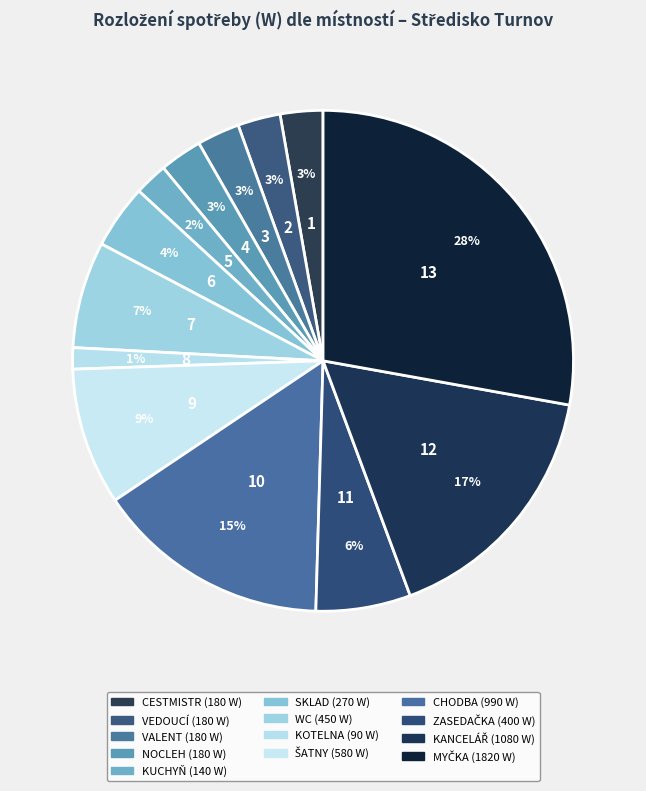

Approximately how many times larger is the value at VALENT compared to NOCLEH?

1.0